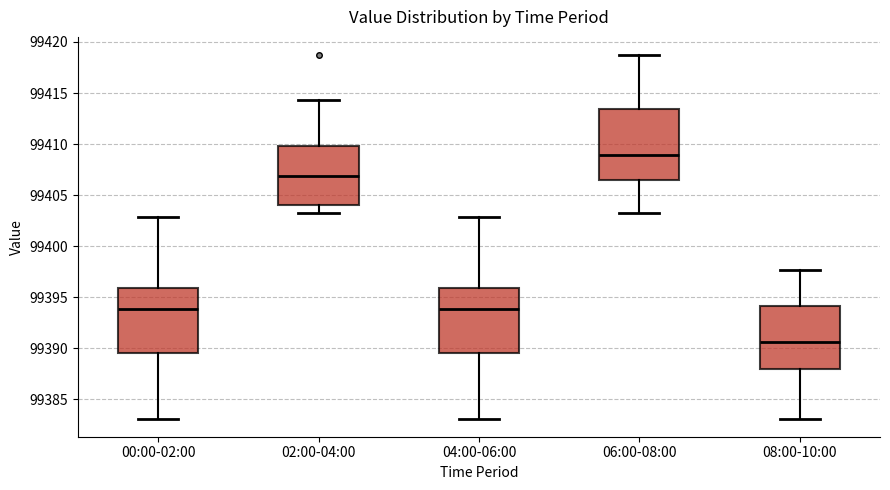

Comparing the boxes themselves (not the whiskers), which one is the tallest?

06:00-08:00